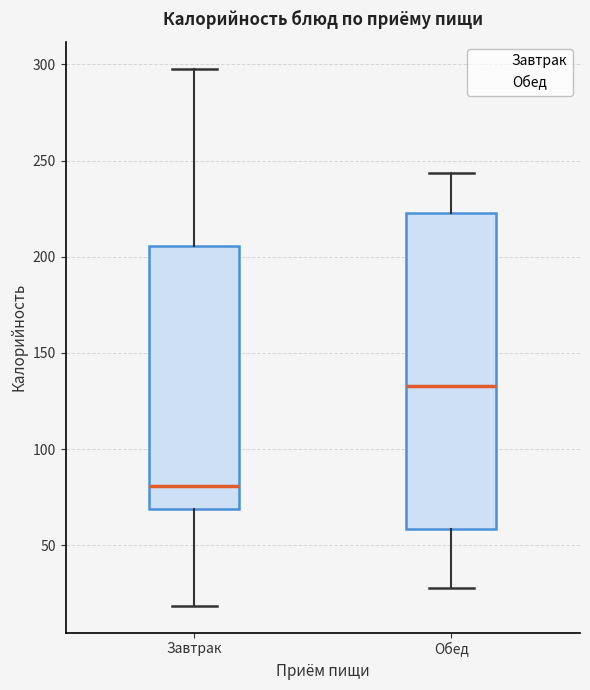

Reading left to right, read every box against the y-axis: the position of its median line, the range the box covers, and the ends of its whiskers. The values are not printed on the chart, so give them approximately, as read against the axis.

Завтрак: median 80, box 70 to 205, whiskers 20 to 300
Обед: median 135, box 60 to 225, whiskers 30 to 245